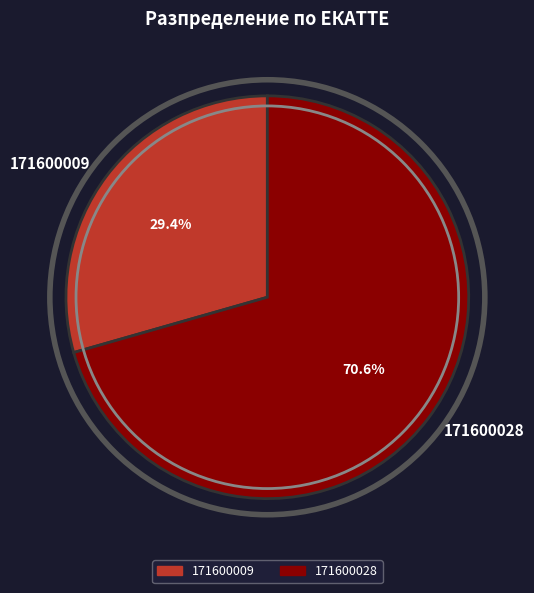

To the nearest percent, what portion does 171600009 represent?

29%